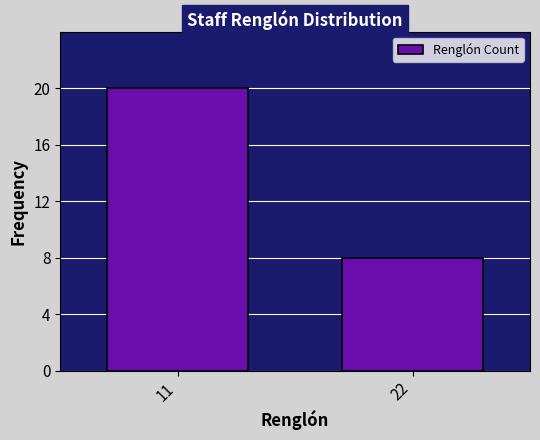

Reading right to left, what are all the values shown in this chart?

22=8	11=20